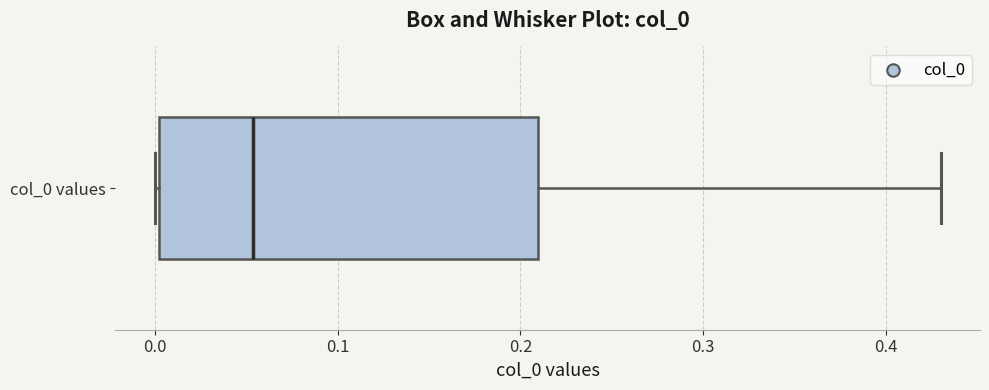

Where is the left edge of the box for col_0 values on the x-axis? The values are not printed on the chart, so give them approximately, as read against the axis.

0.00